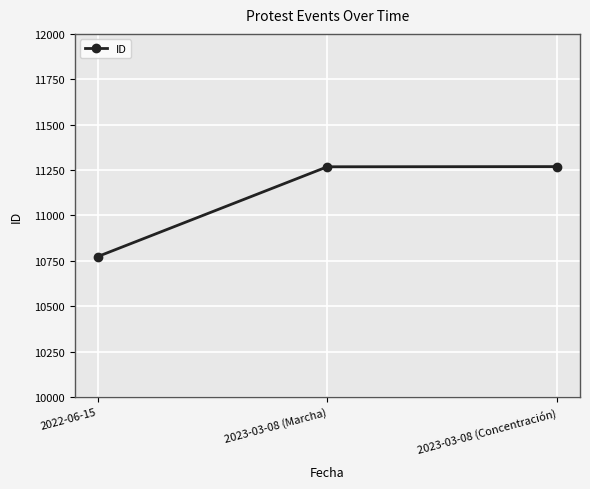

What is the maximum value shown in the chart?

11269